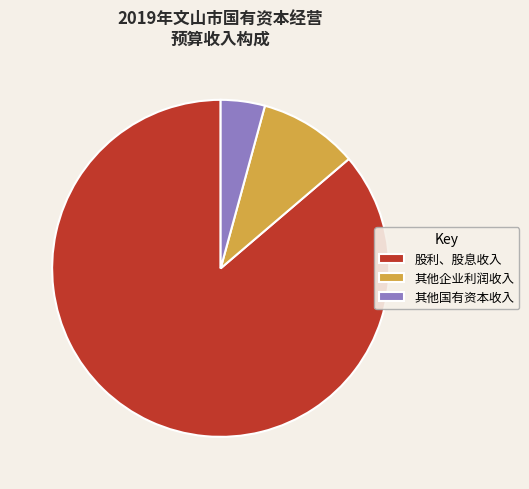

Which slice represents more than half of the pie?

股利、股息收入